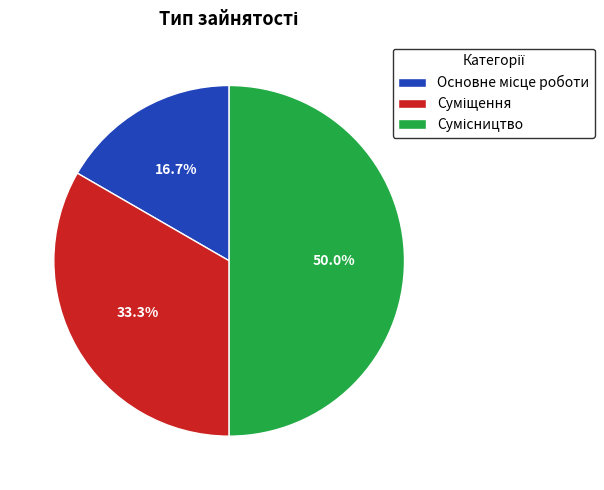

How many slices are in this pie chart?

3